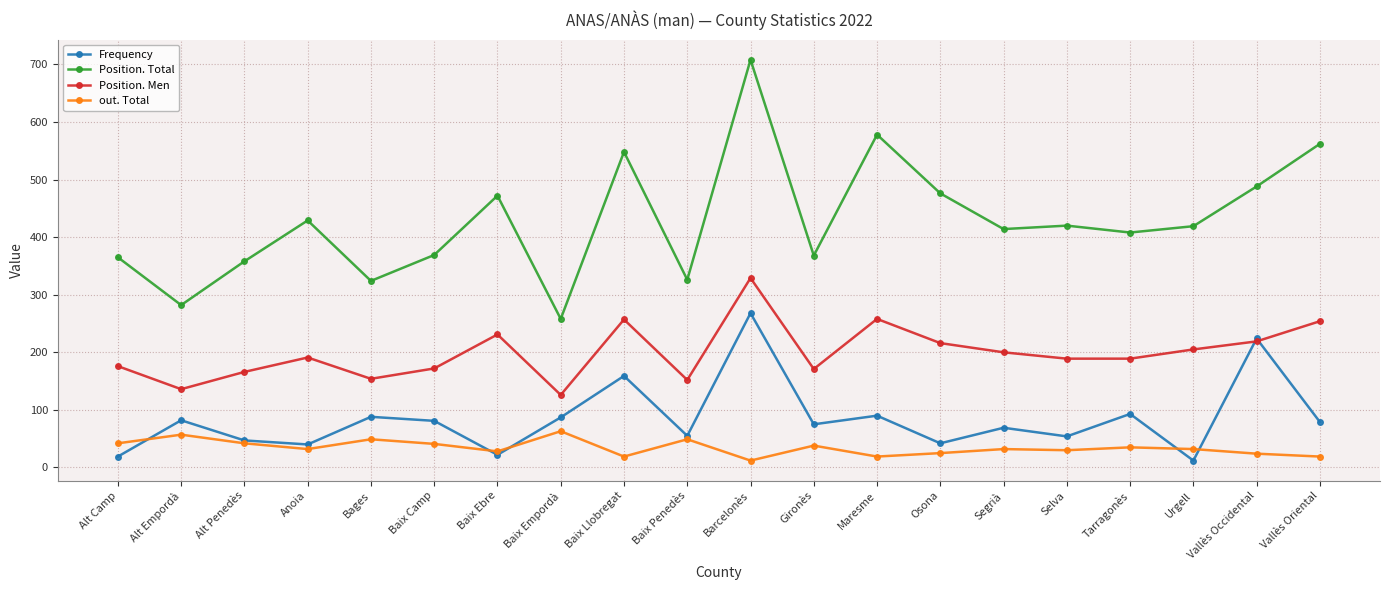

List the series in order of their peak value, lowest first.

out. Total, Frequency, Position. Men, Position. Total